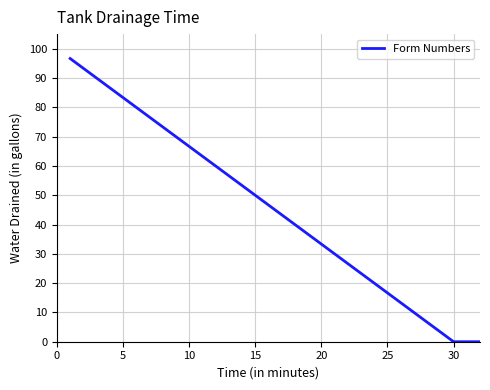

What is the difference between the maximum and minimum values?

96.7